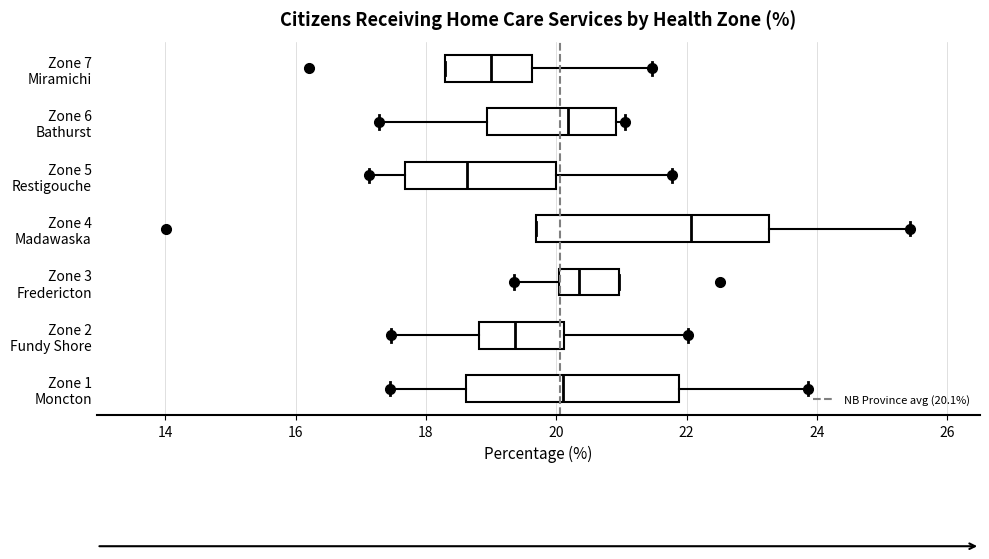

Which box is the widest, from its left edge to its right edge?

Zone 4 Madawaska